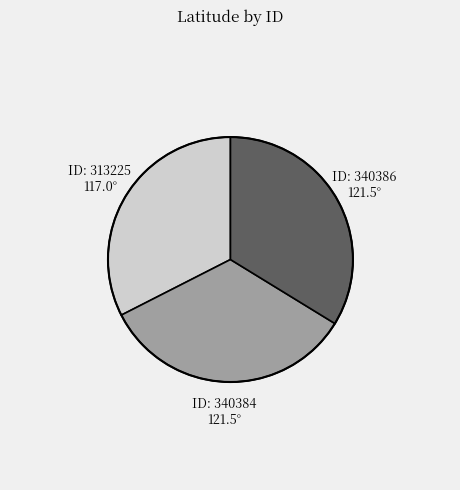

Is there a majority slice in this chart?

No